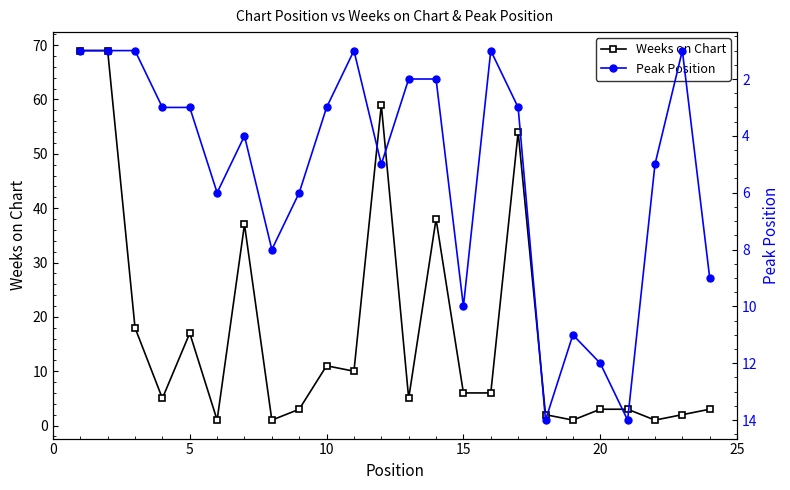

The Weeks on Chart series shows 17 at 5. True or false?

True